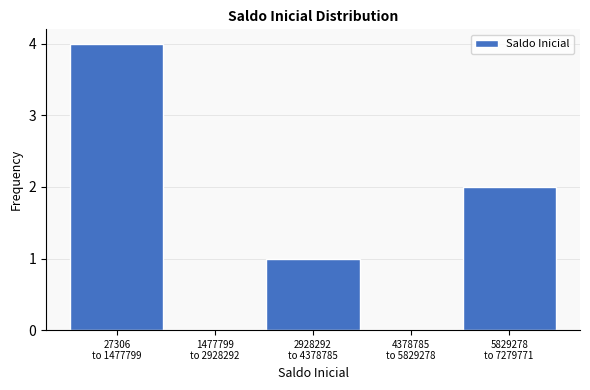

What is the maximum value shown in the chart?

4